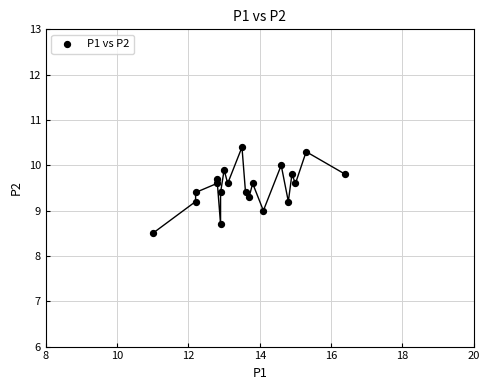

What is the range of Y values (max minus min)?

1.9